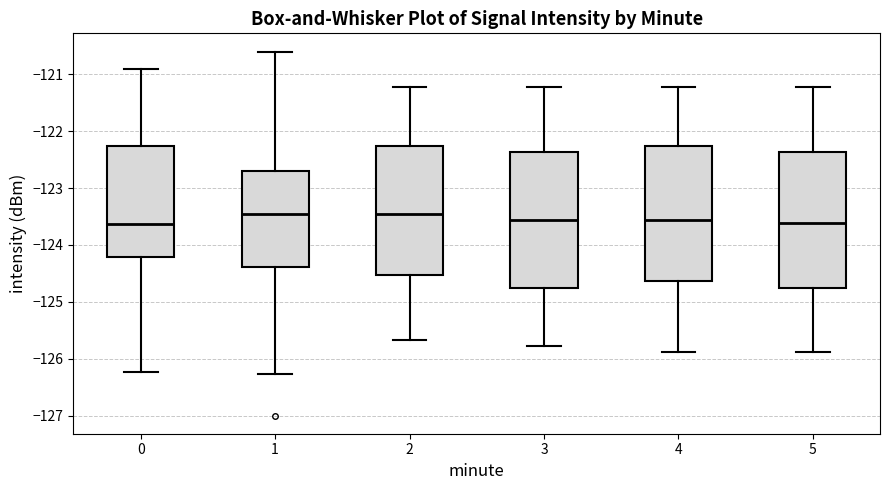

Reading left to right, transcribe this box plot: for each box, give where its median line is, the range the box spans, and where its two whiskers end, as read against the y-axis. The values are not printed on the chart, so give them approximately, as read against the axis.

0: median -123.6, box -124.2 to -122.3, whiskers -126.2 to -120.9
1: median -123.4, box -124.4 to -122.7, whiskers -126.3 to -120.6
2: median -123.4, box -124.5 to -122.3, whiskers -125.7 to -121.2
3: median -123.6, box -124.8 to -122.4, whiskers -125.8 to -121.2
4: median -123.6, box -124.6 to -122.3, whiskers -125.9 to -121.2
5: median -123.6, box -124.8 to -122.4, whiskers -125.9 to -121.2